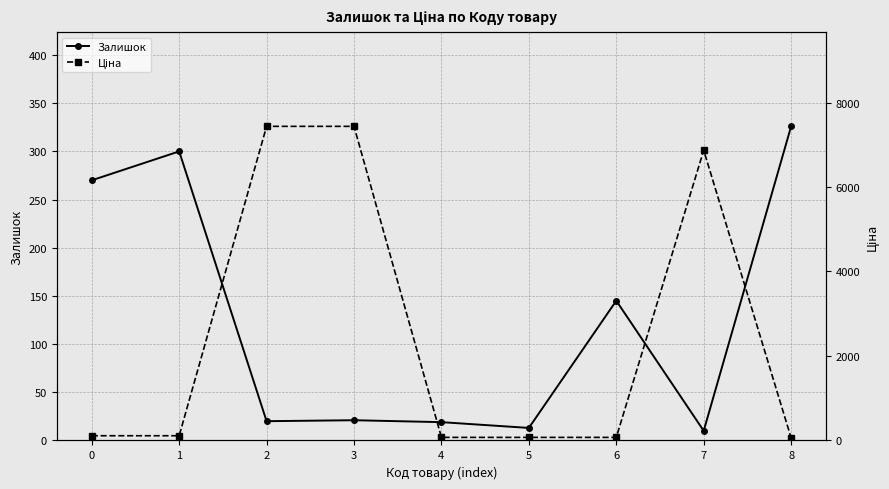

Is it true that Ціна equals 1894.1 at 7?

False